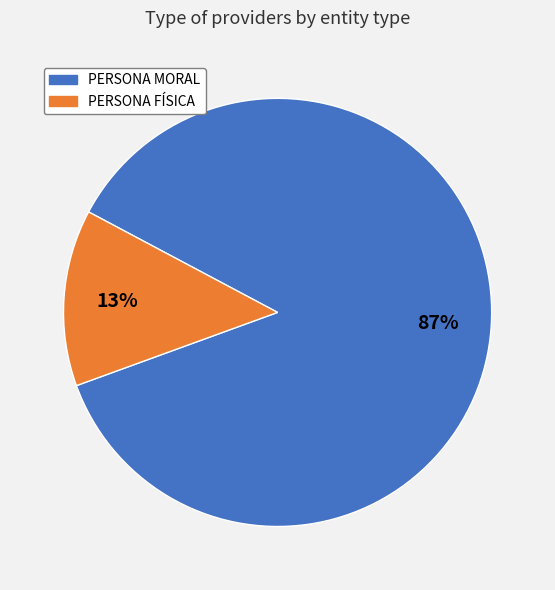

How many slices are in this pie chart?

2